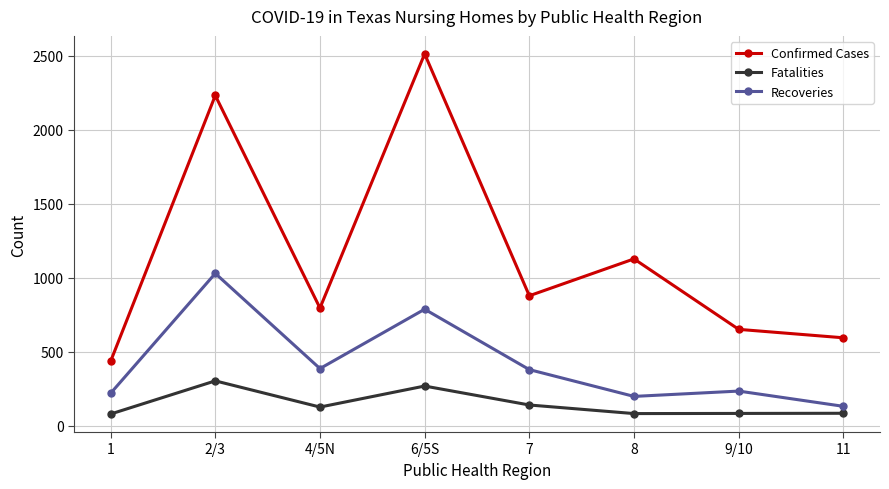

Between 2/3 and 9/10, which series saw the biggest shift?

Confirmed Cases